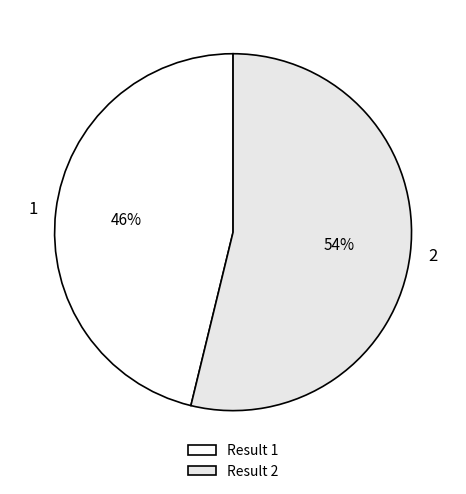

To the nearest percent, what is the combined percentage of 1 and 2?

100%